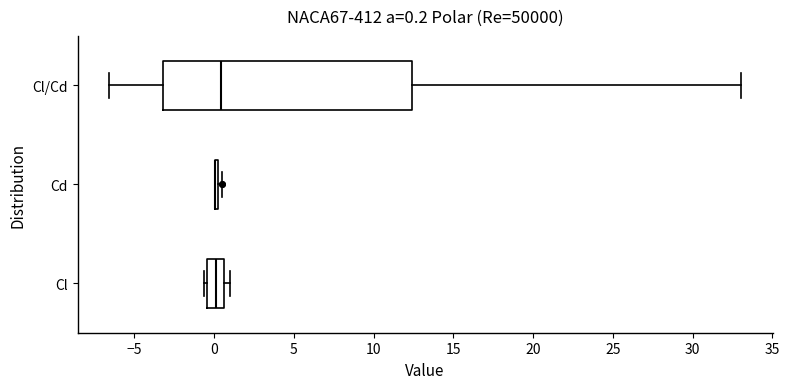

Which box is the widest, from its left edge to its right edge?

Cl/Cd